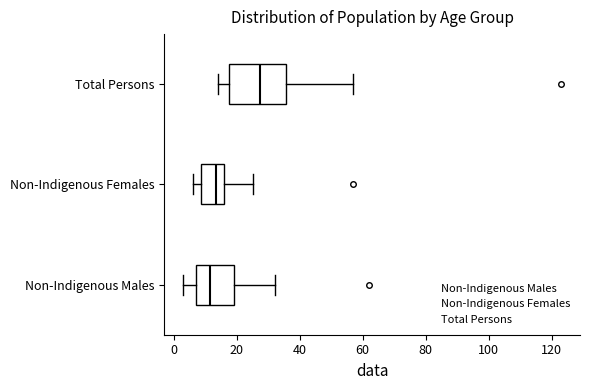

Reading bottom to top, transcribe this box plot: for each box, give where its median line is, the range the box spans, and where its two whiskers end, as read against the x-axis. The values are not printed on the chart, so give them approximately, as read against the axis.

Non-Indigenous Males: median 12, box 8 to 20, whiskers 4 to 32
Non-Indigenous Females: median 14, box 8 to 16, whiskers 6 to 26
Total Persons: median 28, box 18 to 36, whiskers 14 to 58